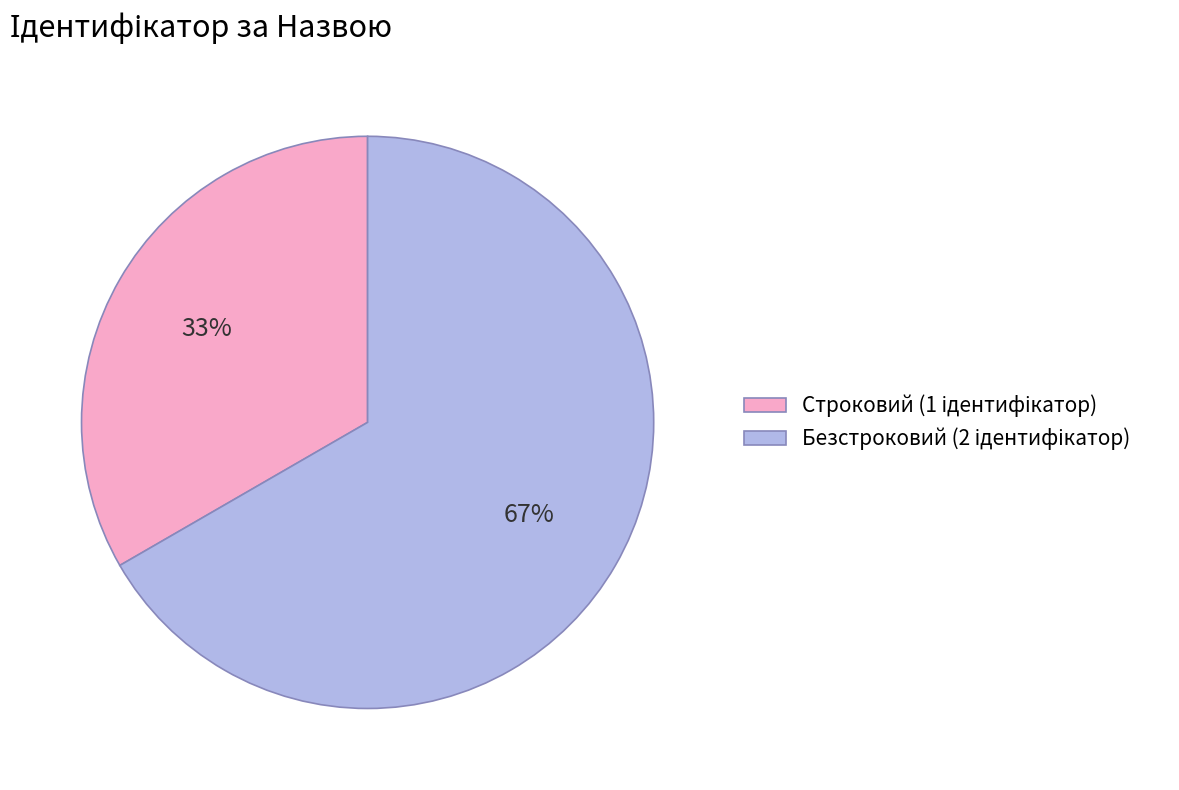

Between Безстроковий and Строковий, which is larger?

Безстроковий